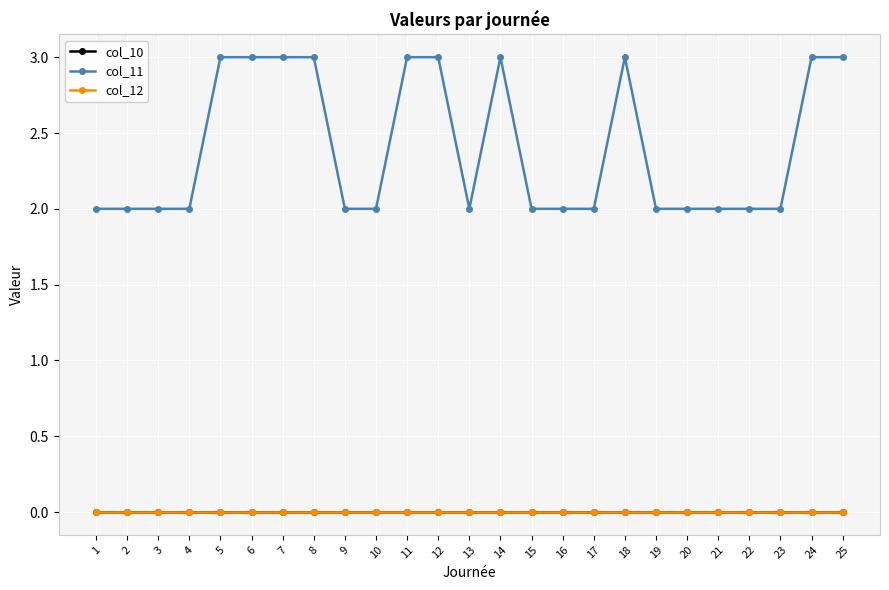

Reading left to right, extract all data points from this chart.

col_10: 0	0	0	0	0	0	0	0	0	0	0	0	0	0	0	0	0	0	0	0	0	0	0	0	0
col_11: 2	2	2	2	3	3	3	3	2	2	3	3	2	3	2	2	2	3	2	2	2	2	2	3	3
col_12: 0	0	0	0	0	0	0	0	0	0	0	0	0	0	0	0	0	0	0	0	0	0	0	0	0